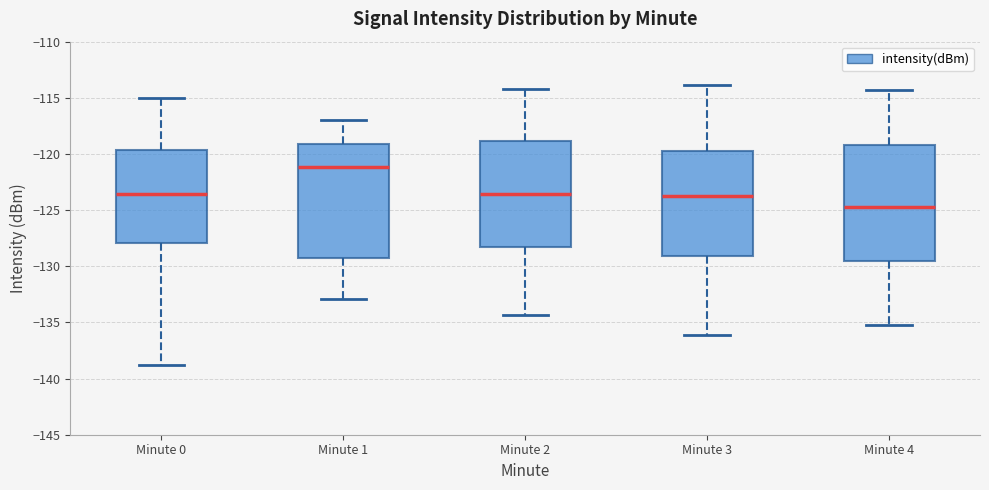

Where is the lower edge of the box for Minute 2 on the y-axis? The values are not printed on the chart, so give them approximately, as read against the axis.

-128.5